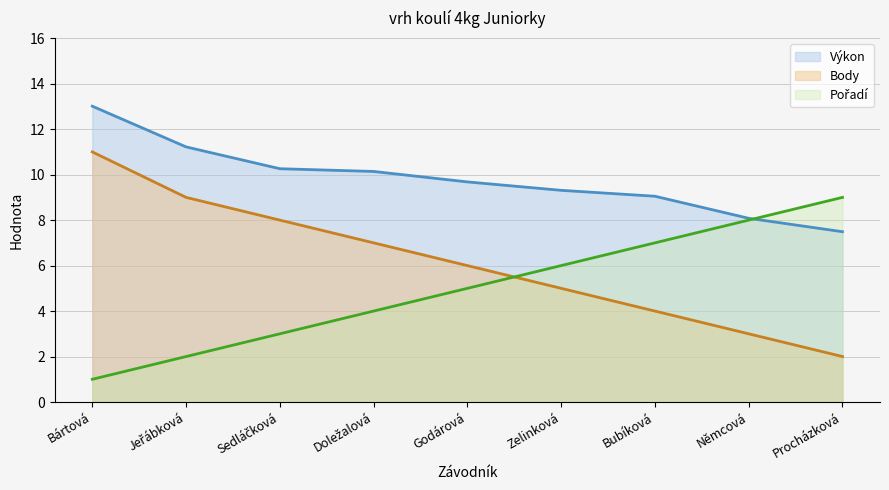

Reading left to right, extract all data points from this chart.

Výkon: Bártová=13.0	Jeřábková=11.2	Sedláčková=10.3	Doležalová=10.1	Godárová=9.7	Zelinková=9.3	Bubíková=9.1	Němcová=8.1	Procházková=7.5
Body: Bártová=11.0	Jeřábková=9.0	Sedláčková=8.0	Doležalová=7.0	Godárová=6.0	Zelinková=5.0	Bubíková=4.0	Němcová=3.0	Procházková=2.0
Pořadí: Bártová=1.0	Jeřábková=2.0	Sedláčková=3.0	Doležalová=4.0	Godárová=5.0	Zelinková=6.0	Bubíková=7.0	Němcová=8.0	Procházková=9.0